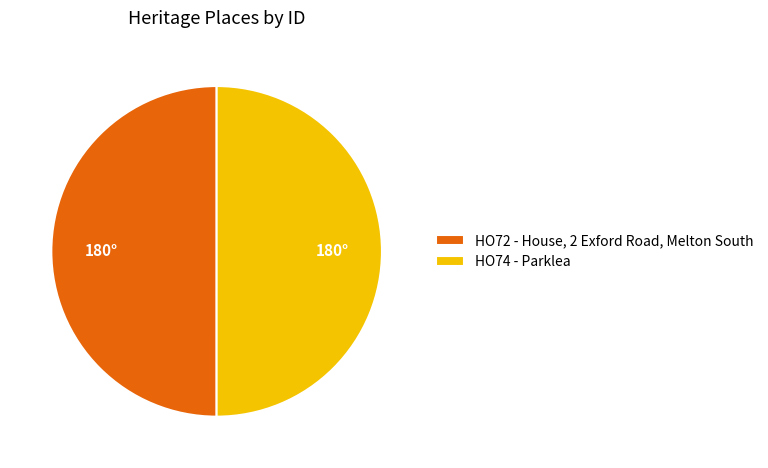

How many slices are in this pie chart?

2